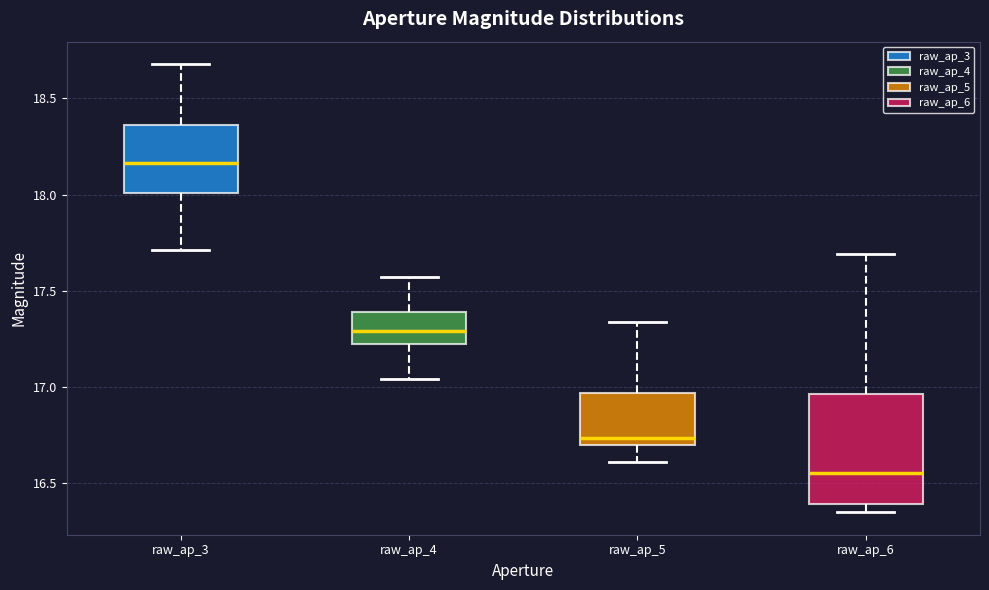

Reading left to right, read every box against the y-axis: the position of its median line, the range the box covers, and the ends of its whiskers. The values are not printed on the chart, so give them approximately, as read against the axis.

raw_ap_3: median 18.15, box 18.00 to 18.35, whiskers 17.70 to 18.70
raw_ap_4: median 17.30, box 17.20 to 17.40, whiskers 17.05 to 17.55
raw_ap_5: median 16.75, box 16.70 to 16.95, whiskers 16.60 to 17.35
raw_ap_6: median 16.55, box 16.40 to 16.95, whiskers 16.35 to 17.70